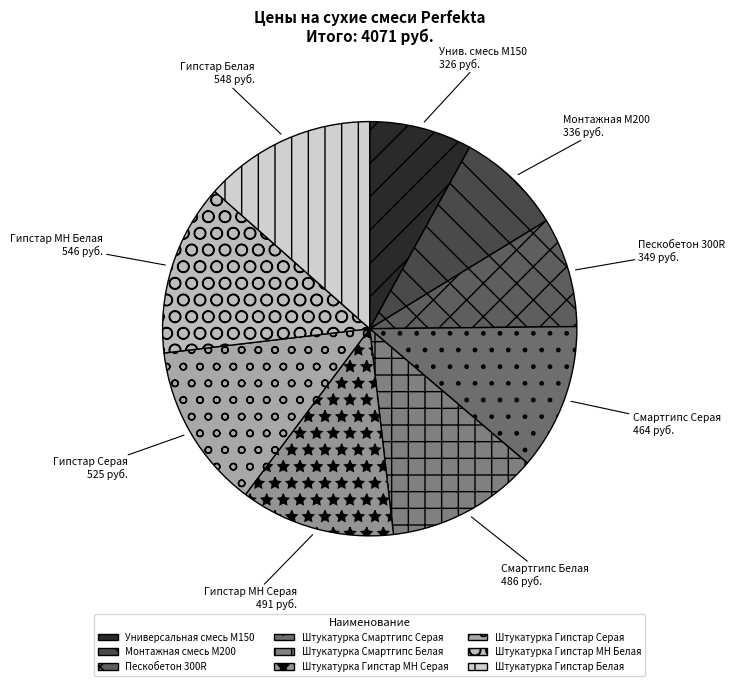

True or false: Штукатурка Гипстар Серая accounts for 13% of the total.

True